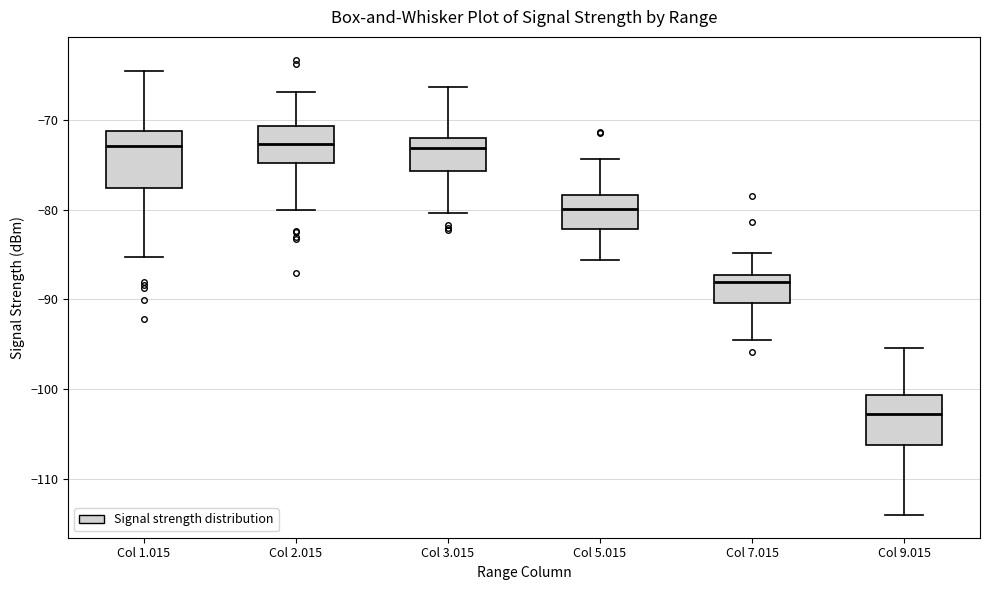

Reading left to right, transcribe this box plot: for each box, give where its median line is, the range the box spans, and where its two whiskers end, as read against the y-axis. The values are not printed on the chart, so give them approximately, as read against the axis.

Col 1.015: median -73, box -78 to -71, whiskers -85 to -65
Col 2.015: median -73, box -75 to -71, whiskers -80 to -67
Col 3.015: median -73, box -76 to -72, whiskers -80 to -66
Col 5.015: median -80, box -82 to -78, whiskers -86 to -74
Col 7.015: median -88, box -90 to -87, whiskers -94 to -85
Col 9.015: median -103, box -106 to -101, whiskers -114 to -95